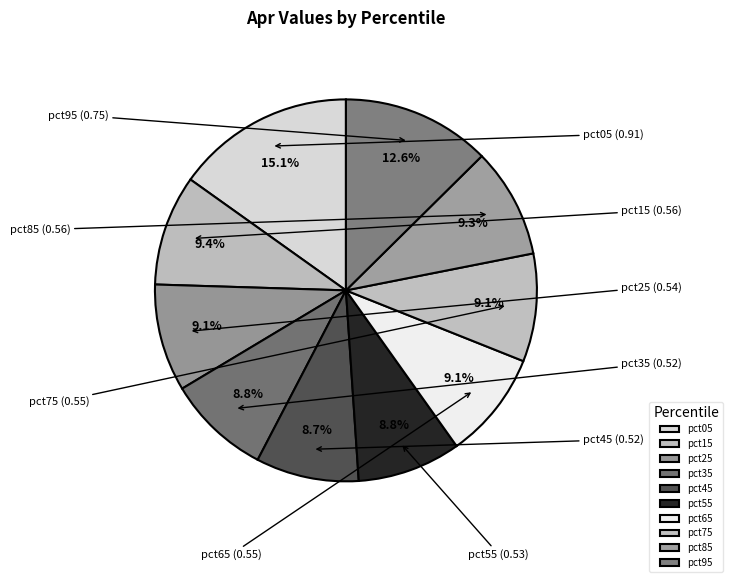

Combined, do pct35 and pct45 account for over 50%?

No